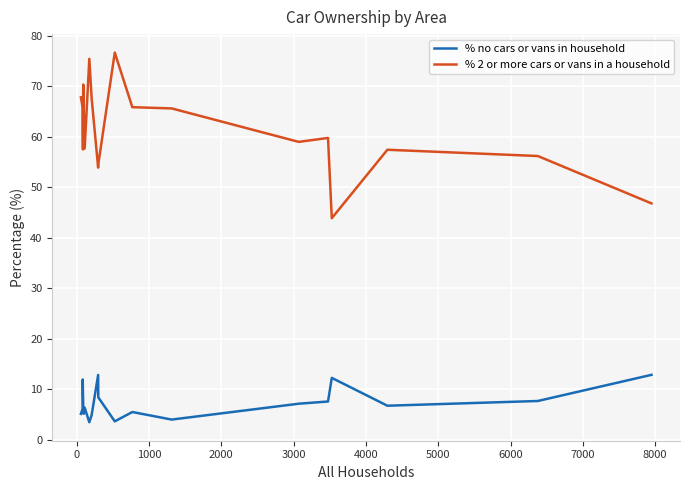

What is the smallest value displayed?

3.4